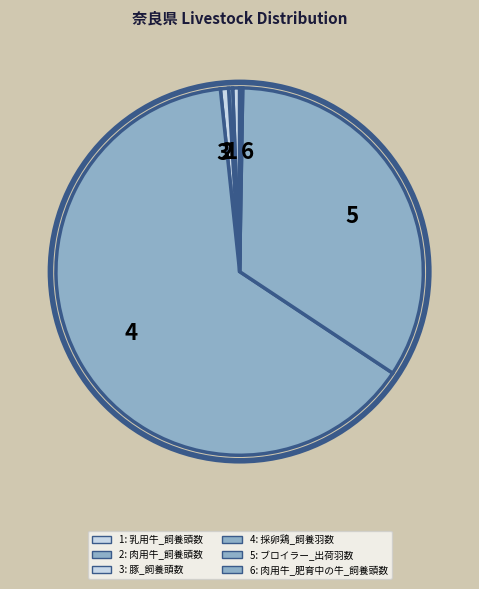

Between 2 and 4, which is larger?

4